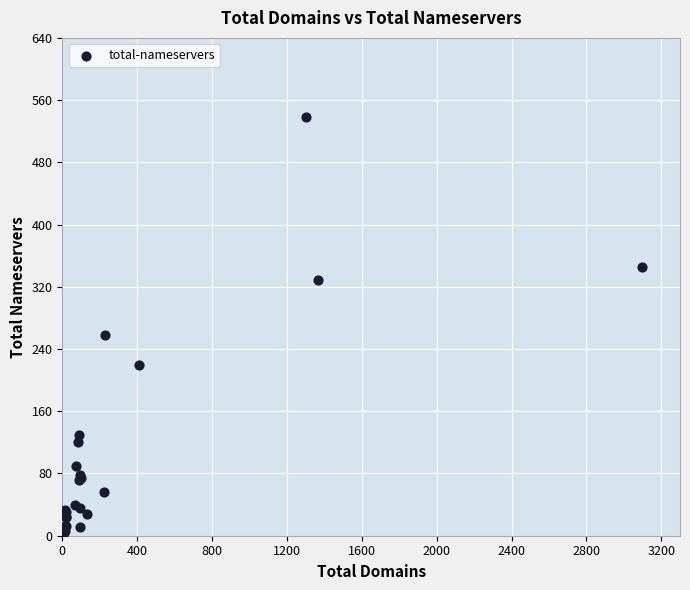

What Y value in the scatter plot is closest to 270?

258